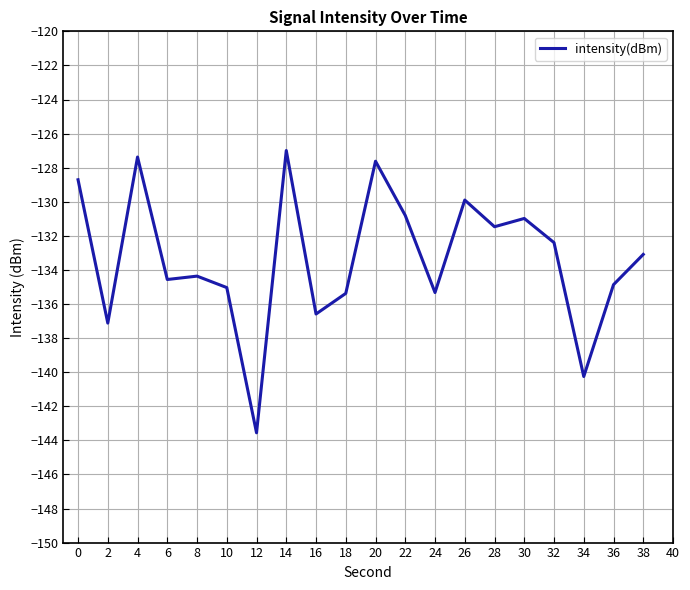

What is the greatest value displayed?

-127.0